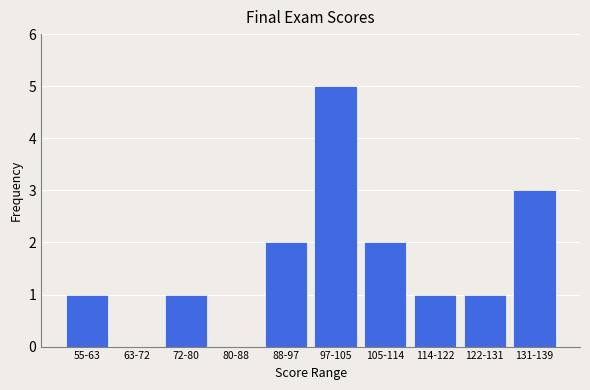

Reading right to left, transcribe all the data shown in this chart.

131-139=3	122-131=1	114-122=1	105-114=2	97-105=5	88-97=2	80-88=0	72-80=1	63-72=0	55-63=1